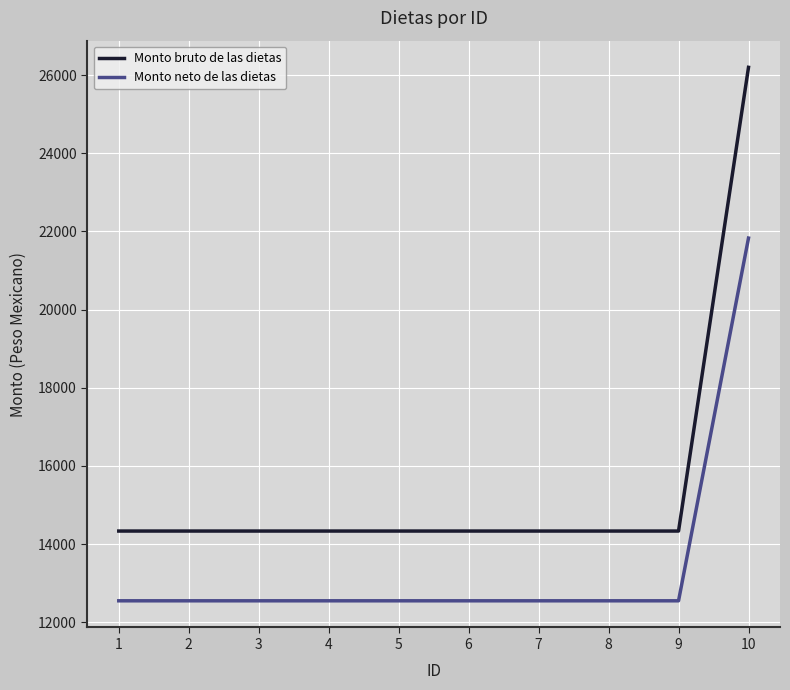

Which series has the largest total across all categories?

Monto bruto de las dietas